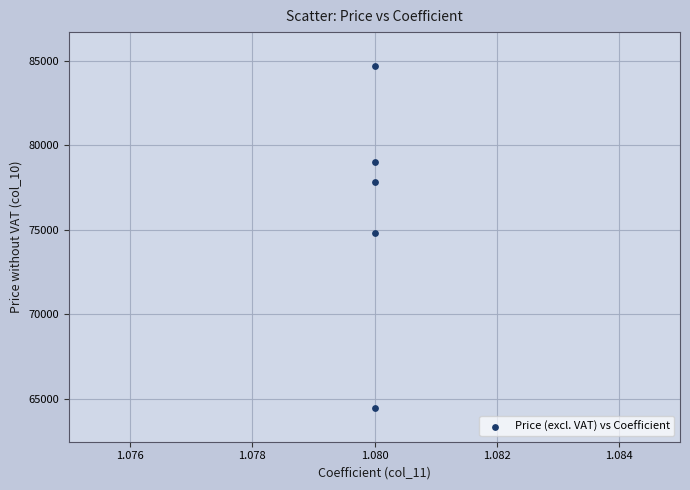

What is the average Y value?

76150